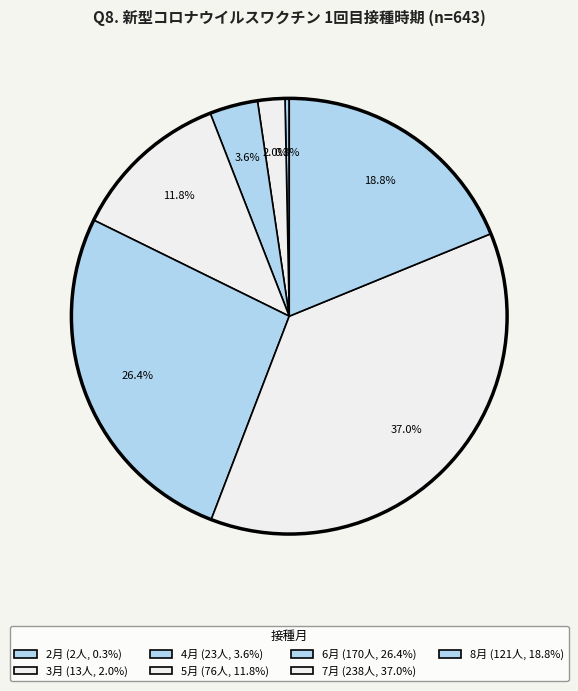

What percentage is the 5月 slice, to the nearest percent?

12%